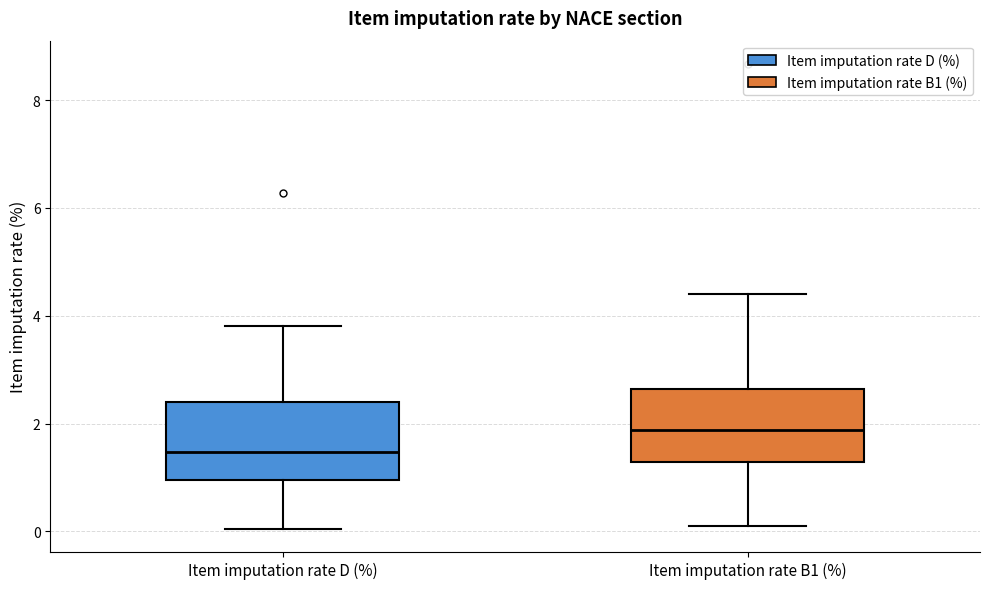

Where does the upper whisker of the box for Item imputation rate B1 (%) end on the y-axis? The values are not printed on the chart, so give them approximately, as read against the axis.

4.4